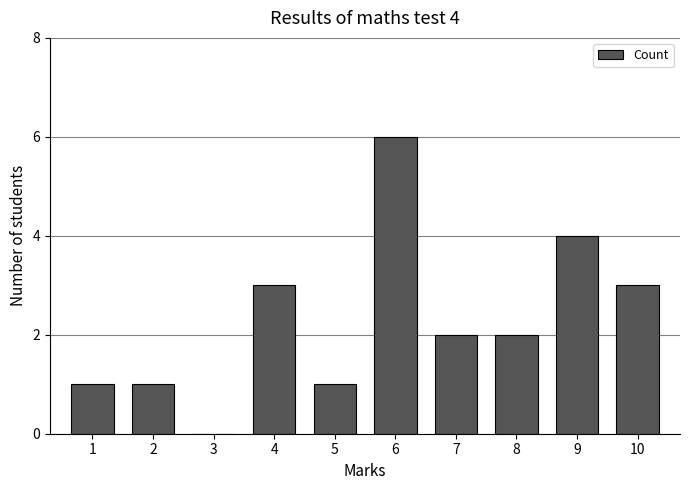

Reading left to right, what are all the values shown in this chart?

1=1	2=1	3=0	4=3	5=1	6=6	7=2	8=2	9=4	10=3